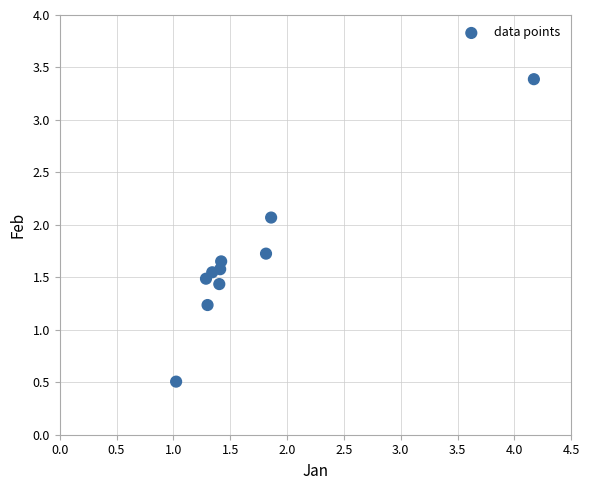

What Y value in the scatter plot is closest to 1?

1.2